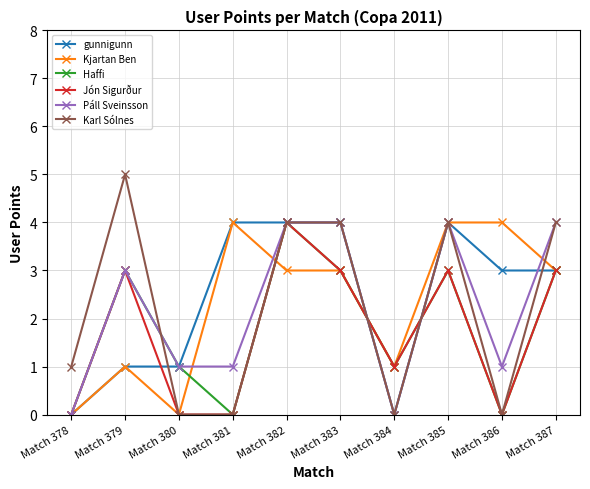

Which series has the widest spread of values?

Karl Sólnes